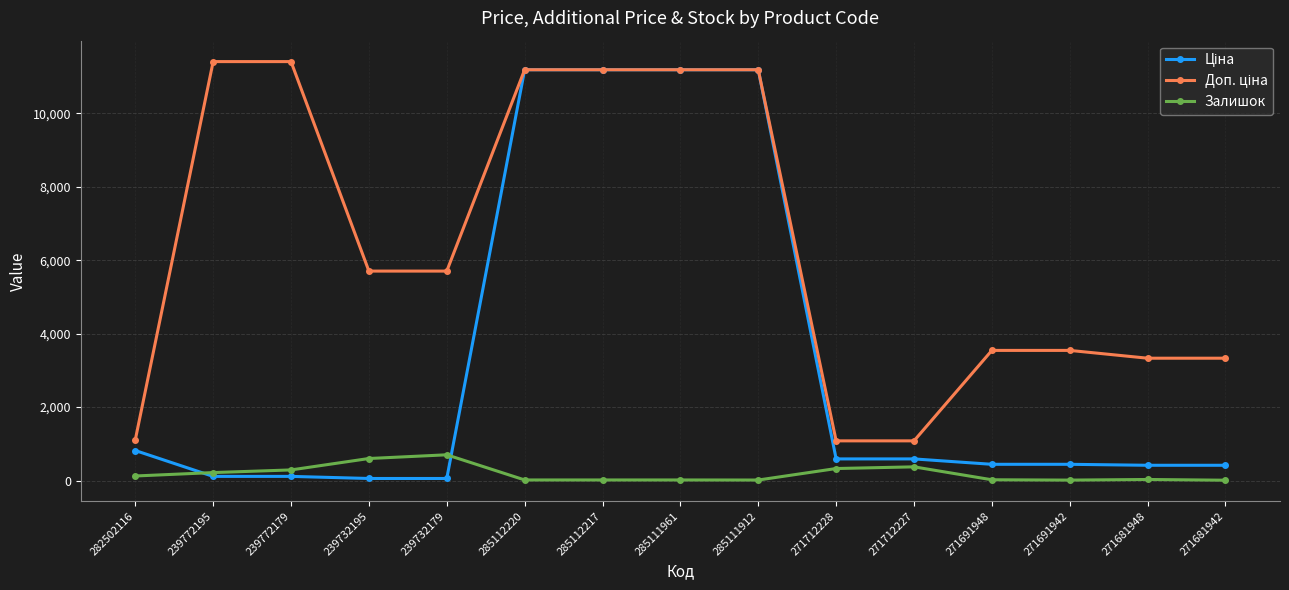

What is the highest value of the Залишок series?

702.0